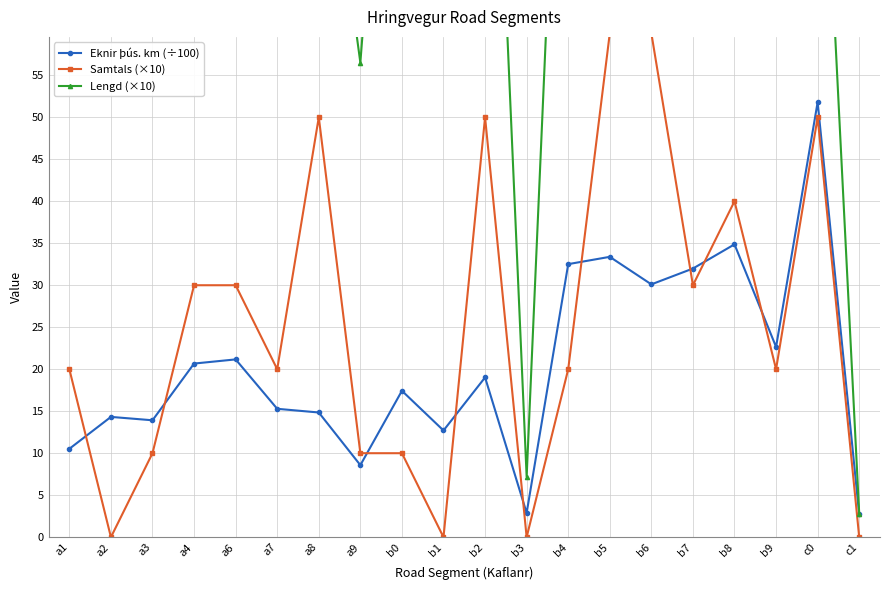

Reading left to right, extract all data points from this chart.

Eknir þús. km (÷100): 10.5	14.3	13.9	20.7	21.2	15.3	14.8	8.6	17.4	12.7	19.0	2.9	32.5	33.4	30.1	32.0	34.9	22.7	51.8	2.7
Samtals (×10): 20.0	0.0	10.0	30.0	30.0	20.0	50.0	10.0	10.0	0.0	50.0	0.0	20.0	60.0	60.0	30.0	40.0	20.0	50.0	0.0
Lengd (×10): 90.1	111.8	94.4	114.8	130.5	102.4	93.3	56.5	120.9	87.9	120.6	7.2	120.7	142.9	124.4	131.0	118.2	60.2	101.3	2.8